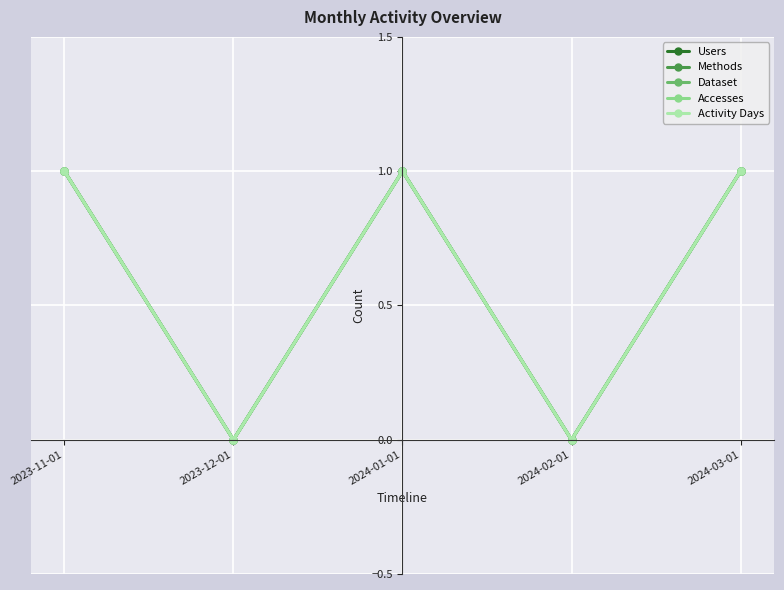

Is this an area chart (filled region under the line)?

No